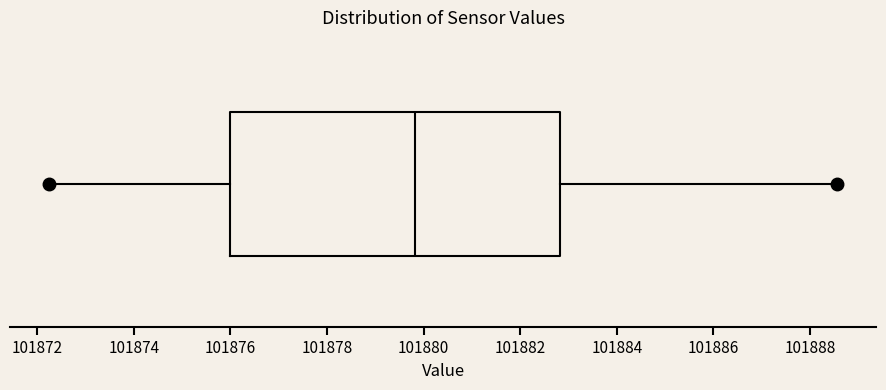

Where is the left edge of the box on the x-axis? The values are not printed on the chart, so give them approximately, as read against the axis.

101876.0